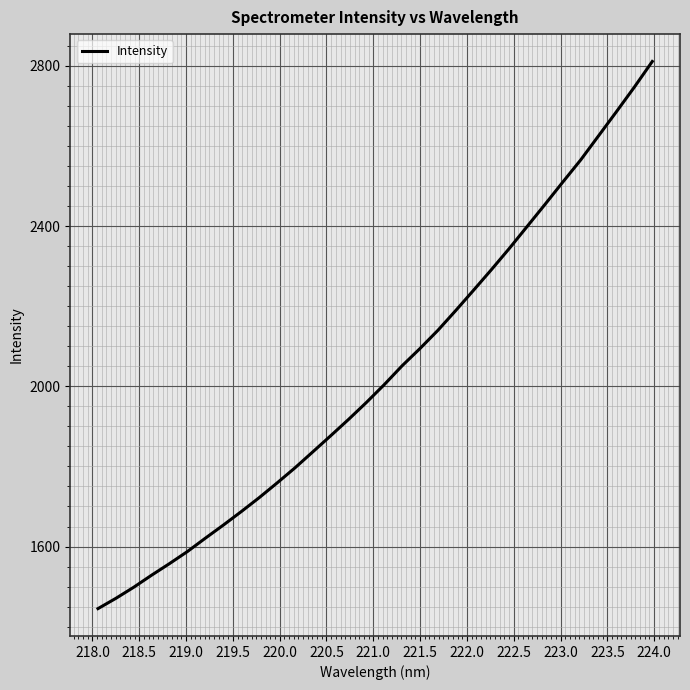

What is the greatest value displayed?

2811.0